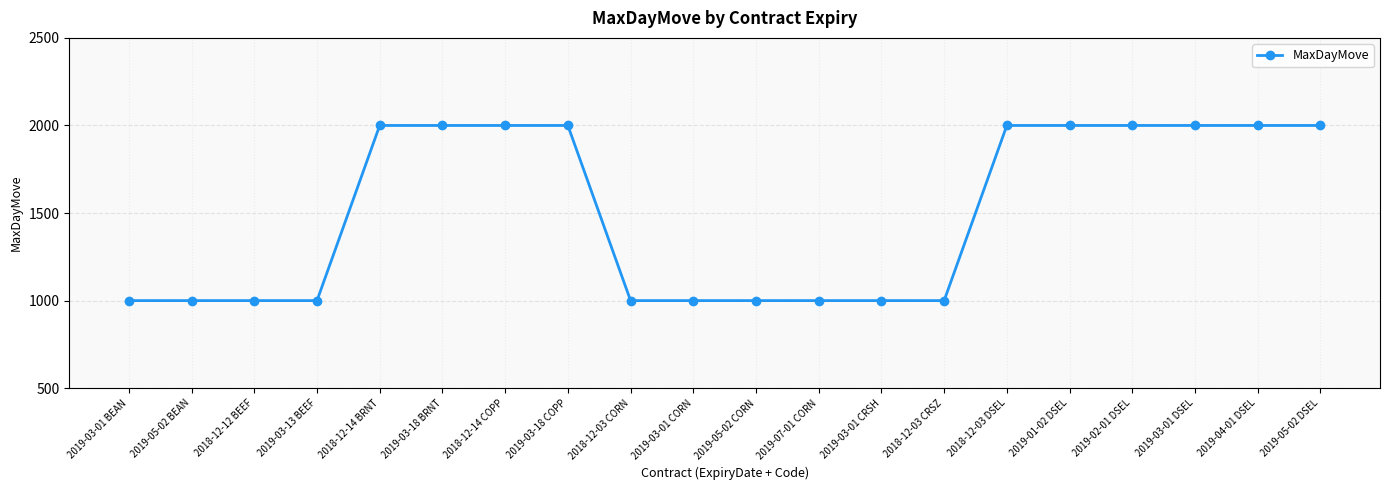

What is the value of the 14th point from the left?

1000